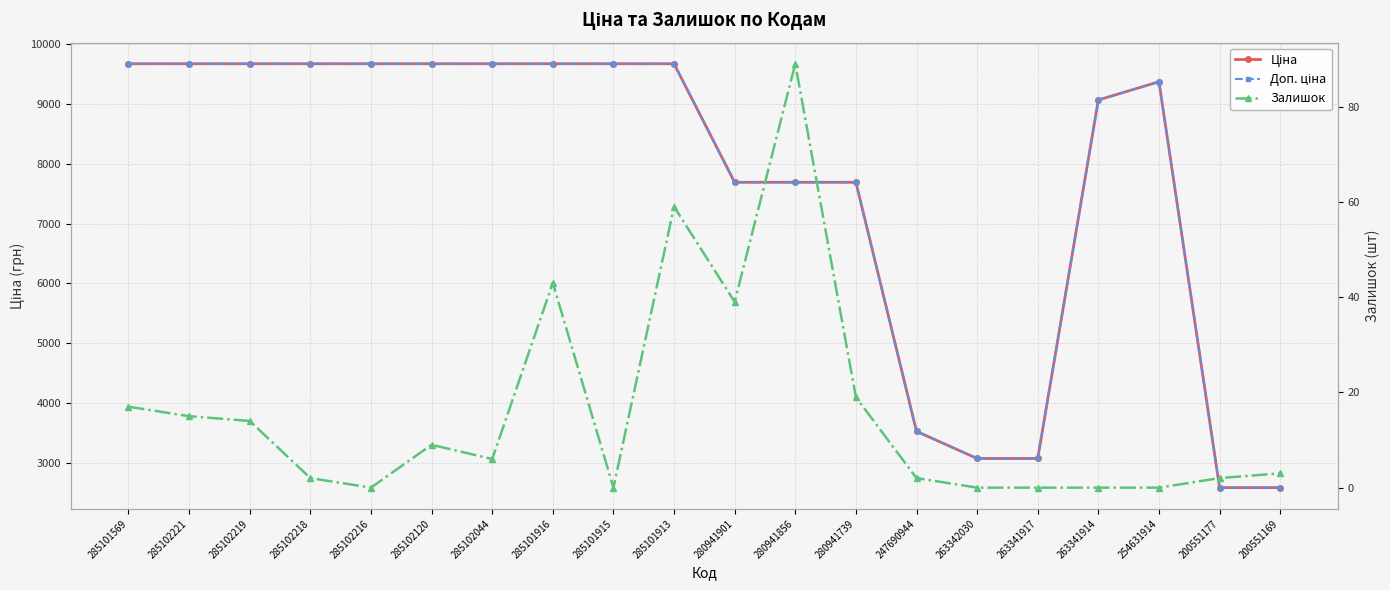

What position from the left is 285102218?

4